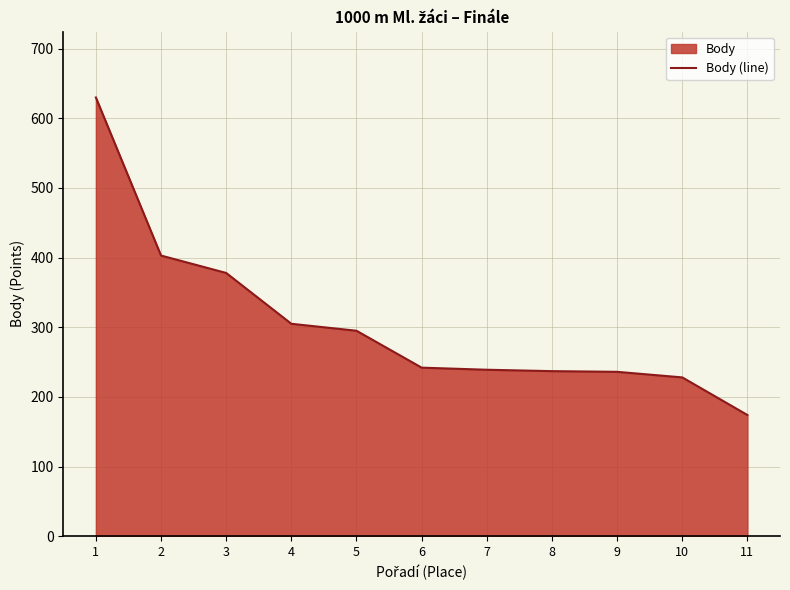

Rank the categories by value from lowest to highest.

11, 10, 9, 8, 7, 6, 5, 4, 3, 2, 1